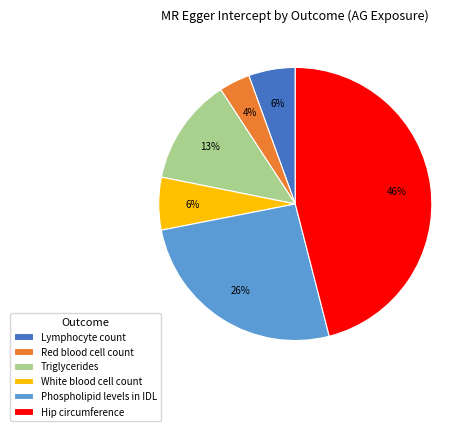

Which category has the biggest portion of the pie?

Hip circumference